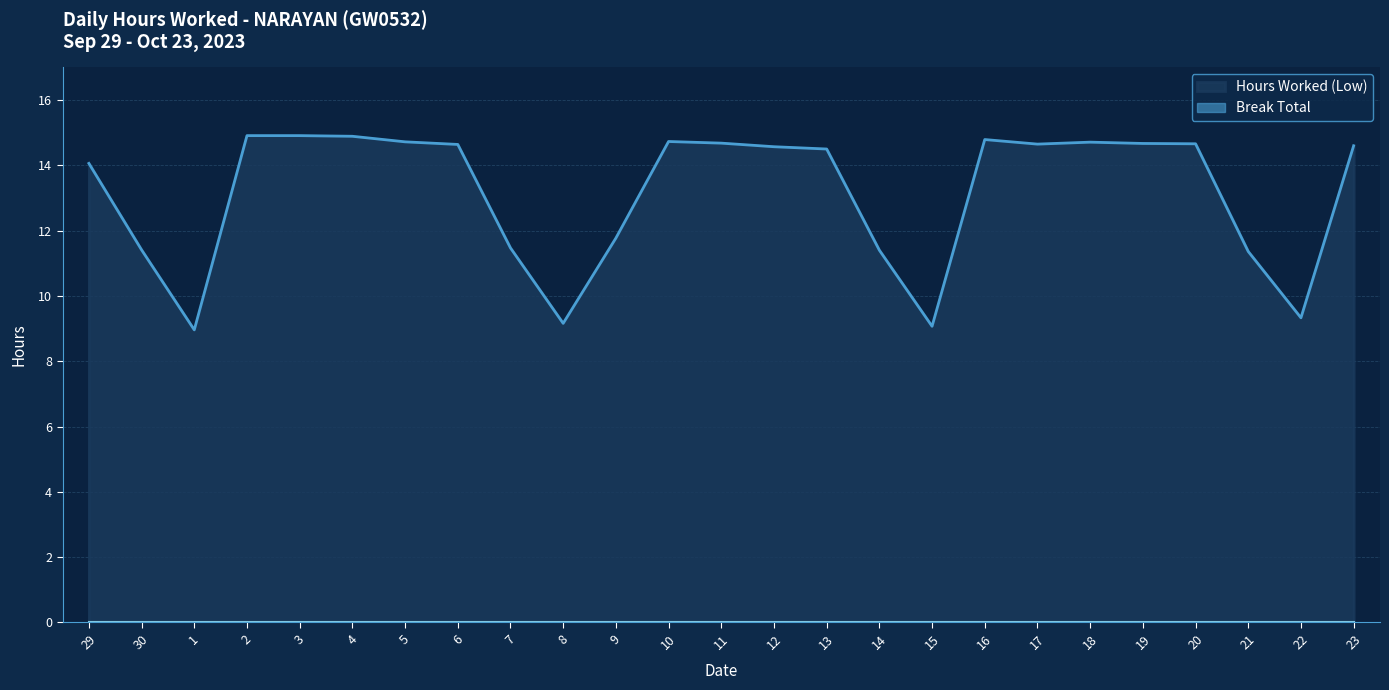

Which category has the highest value across all series?

2